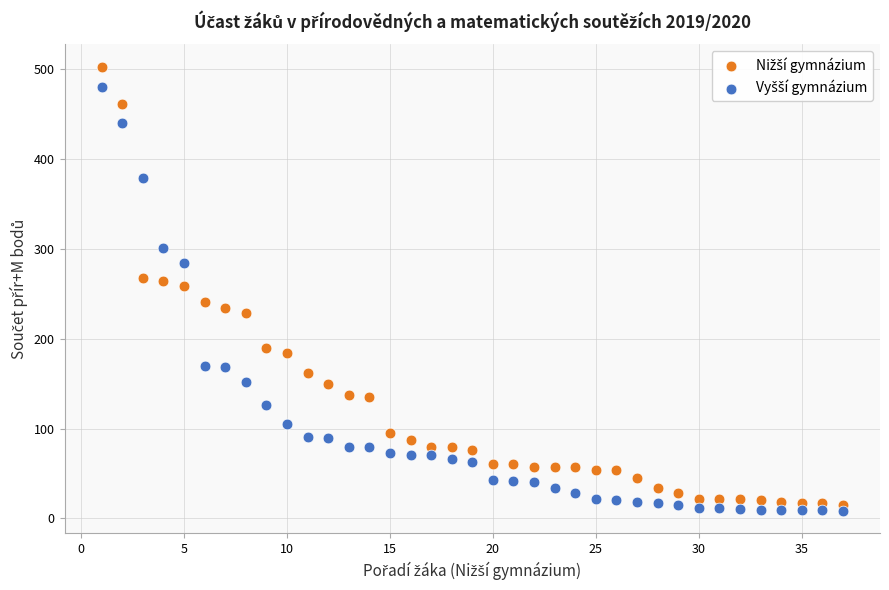

Across all data points, what is the range of Y values (max minus min)?

495